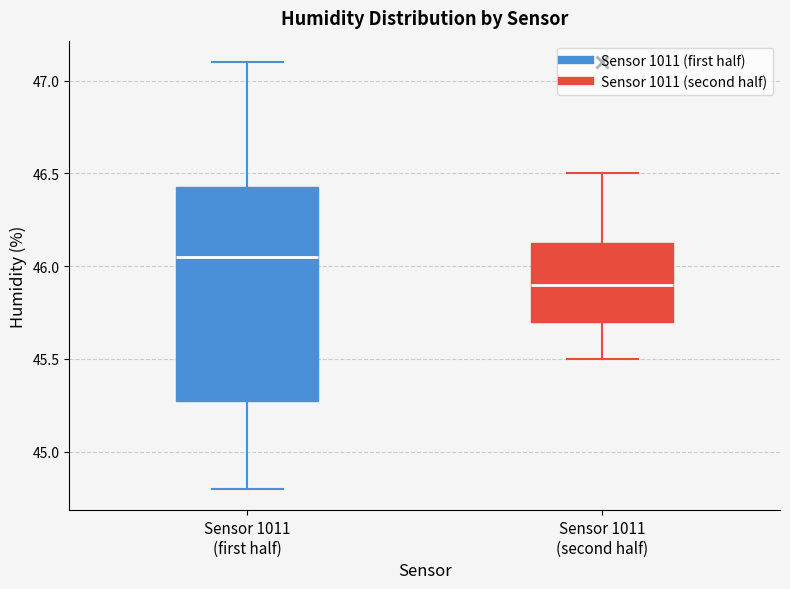

Which box is the tallest, from its lower edge to its upper edge?

Sensor 1011 (first half)